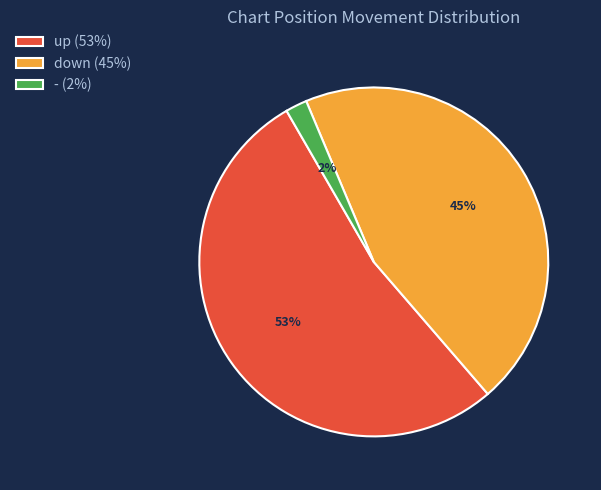

Approximately how many times larger is the value at down (45%) compared to up (53%)?

0.8